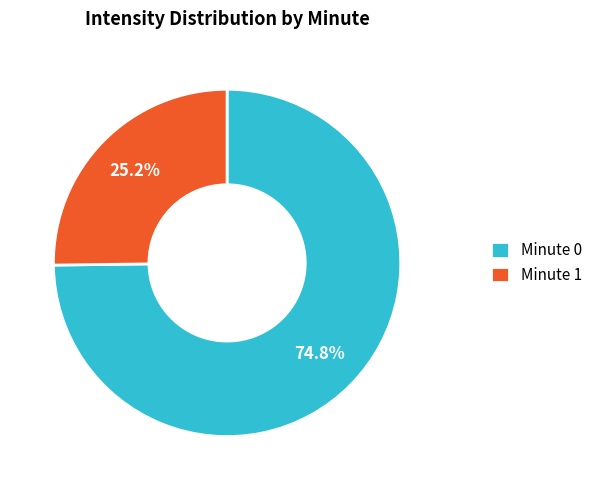

What percentage is NOT represented by Minute 0?

25.2%